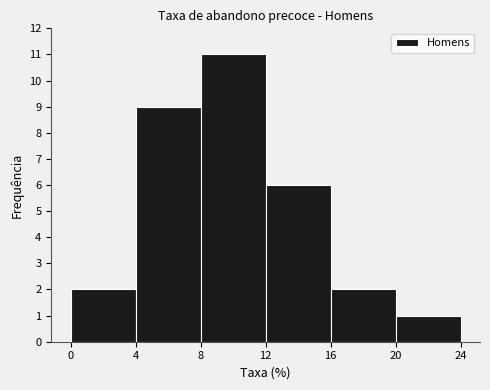

Reading left to right, list every bar in this chart as the range it spans on the x-axis followed by its height. The values are not printed on the chart, so give them approximately, as read against the axis.

0 to 4: 2
4 to 8: 9
8 to 12: 11
12 to 16: 6
16 to 20: 2
20 to 24: 1